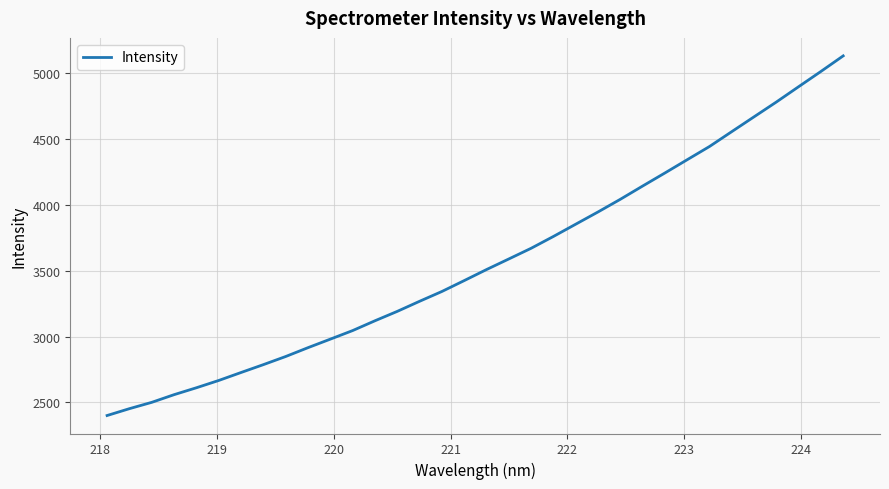

What is the greatest value displayed?

5132.6